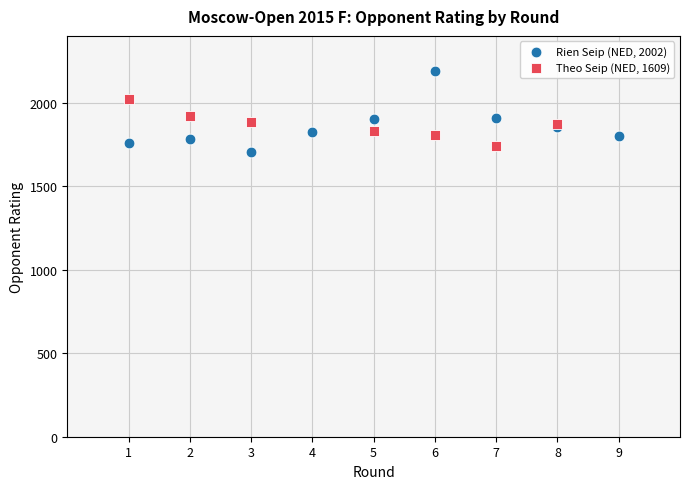

Which series reaches the maximum Y coordinate?

Rien Seip (NED, 2002)